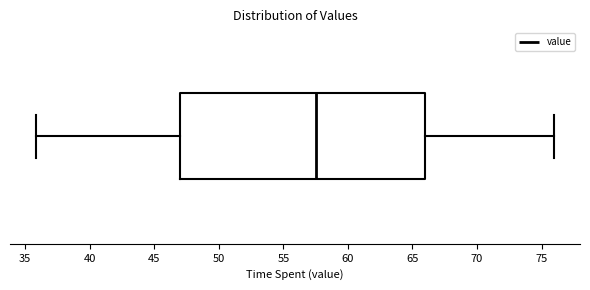

Transcribe this box plot: give where the median line is, the range the box spans, and where the two whiskers end, as read against the x-axis. The values are not printed on the chart, so give them approximately, as read against the axis.

median 57.5, box 47.0 to 66.0, whiskers 36.0 to 76.0